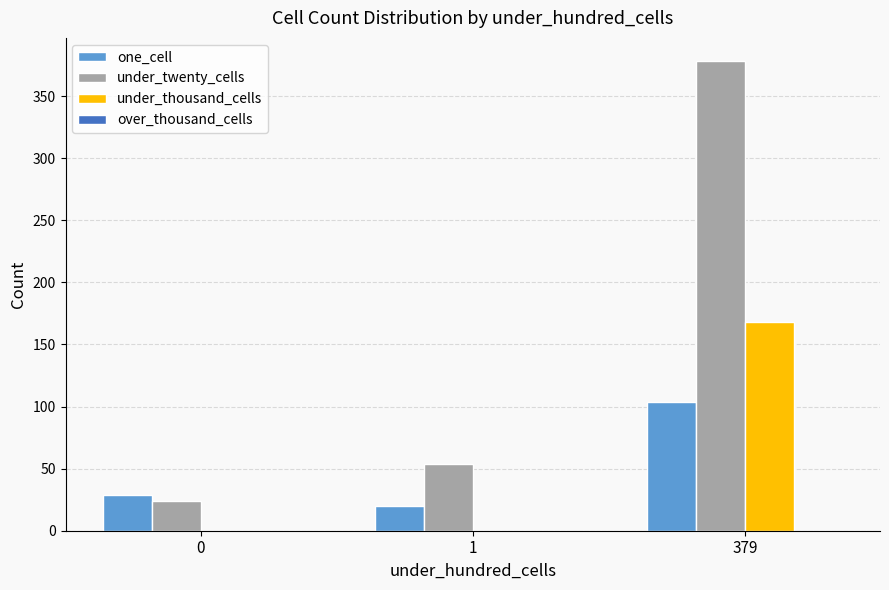

Which series has the largest total across all categories?

under_twenty_cells